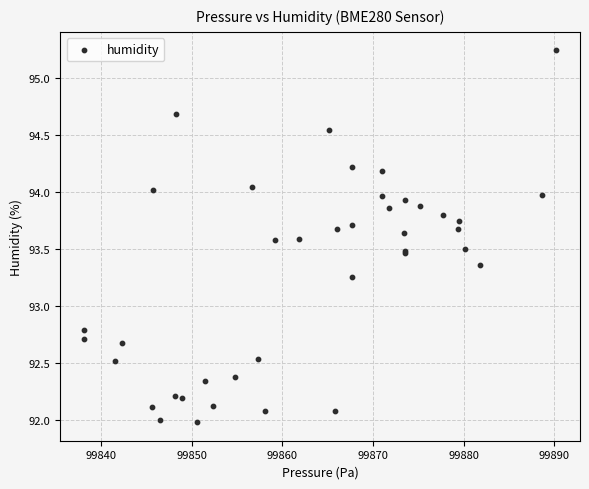

What Y value in the scatter plot is closest to 93?

92.8